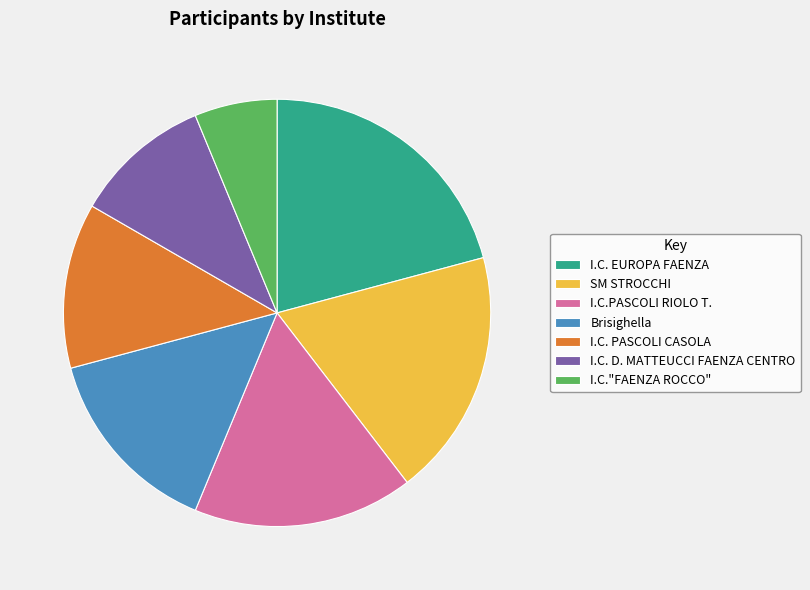

Rank the categories by value from highest to lowest.

I.C. EUROPA FAENZA, SM STROCCHI, I.C.PASCOLI RIOLO T., Brisighella, I.C. PASCOLI CASOLA, I.C. D. MATTEUCCI FAENZA CENTRO, I.C."FAENZA ROCCO"